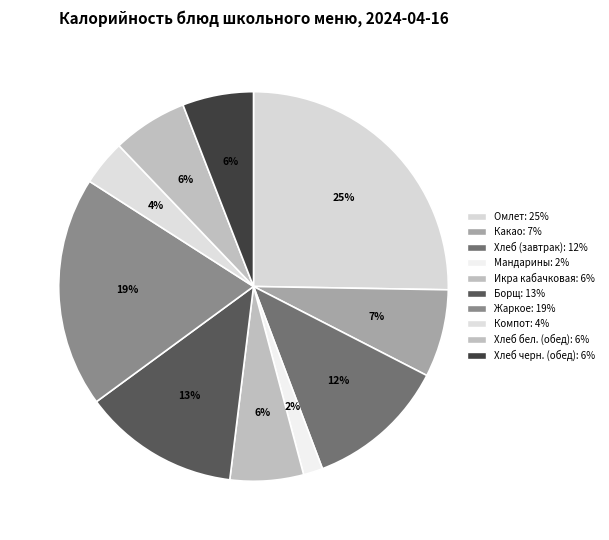

Count the number of slices in the pie.

10